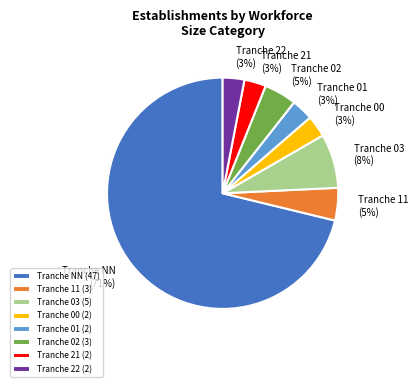

Is there any slice that represents more than half of the pie?

Yes